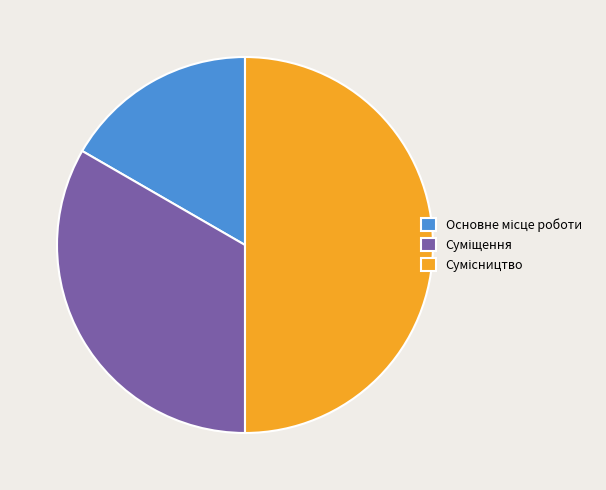

Which slice is the smallest?

Основне місце роботи